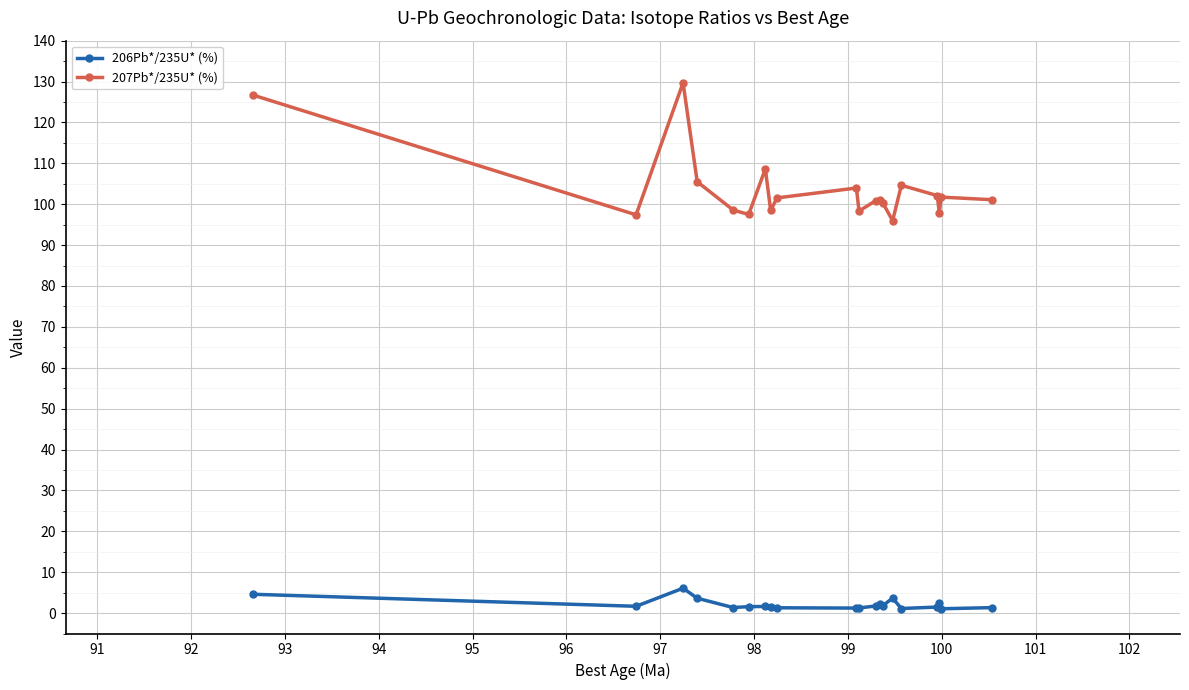

True or false: 206Pb*/235U* (%) and 207Pb*/235U* (%) intersect in this chart.

False